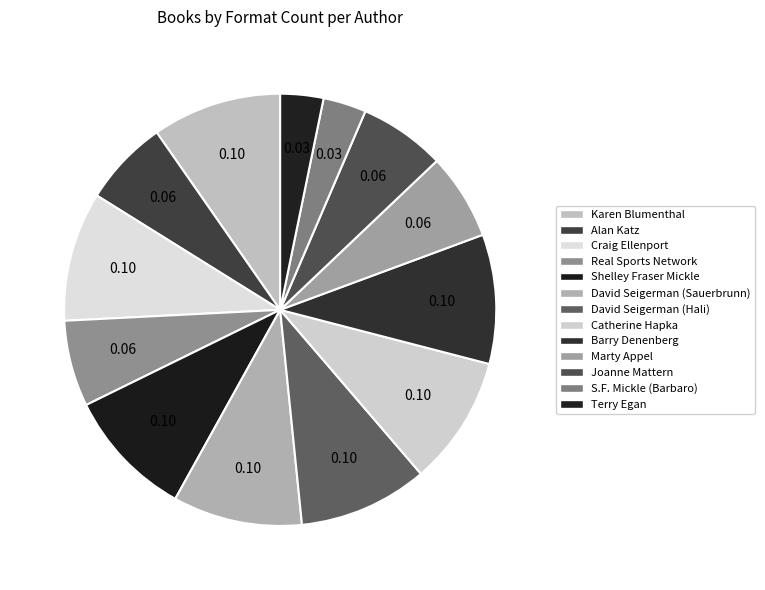

To the nearest percent, what percentage of the pie is Terry Egan?

3%